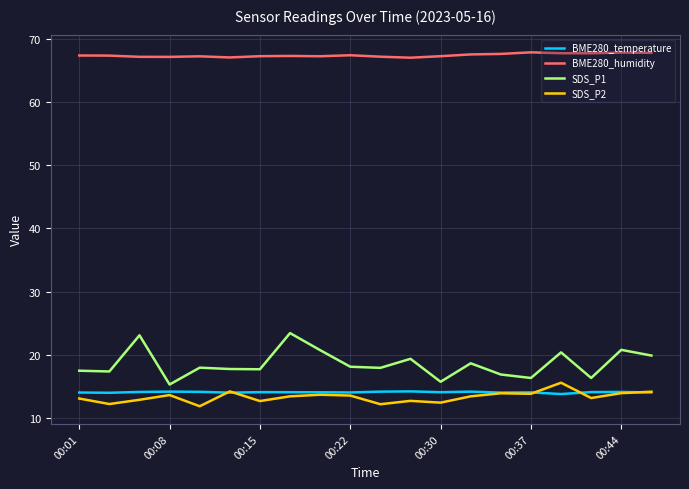

Which series has the largest range (max minus min)?

SDS_P1